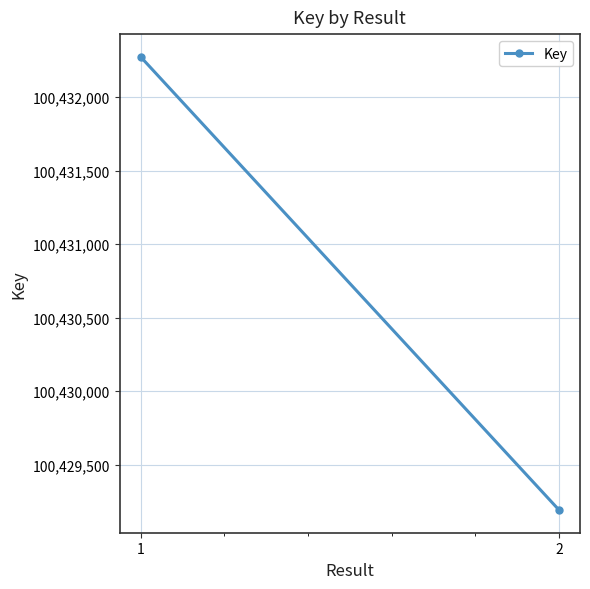

Rank the categories by value from lowest to highest.

2, 1